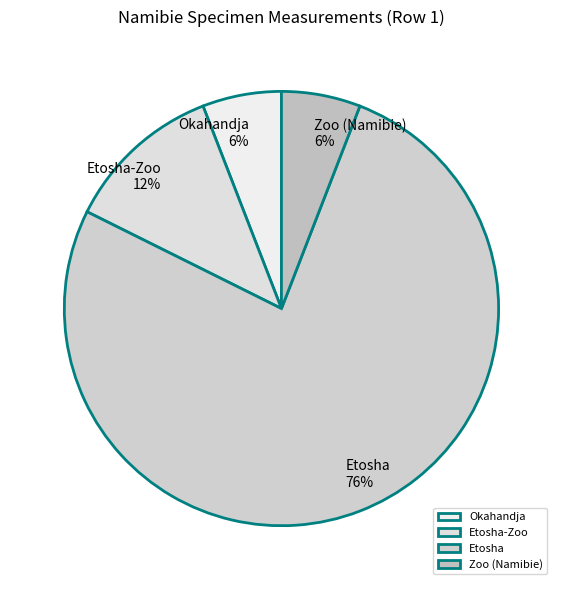

Is it true that Zoo (Namibie) is 14% of the pie?

False